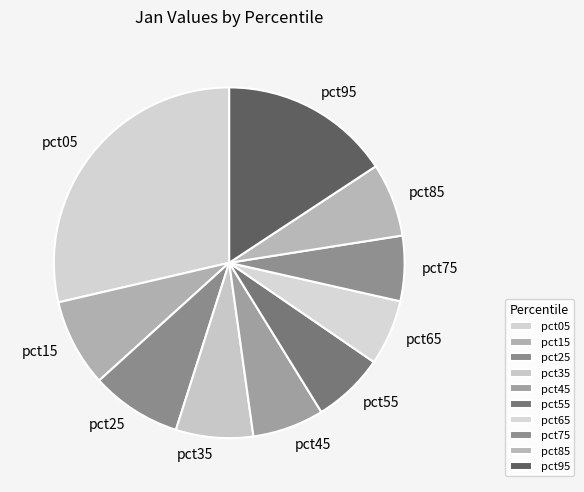

Which has a higher value, pct95 or pct55?

pct95